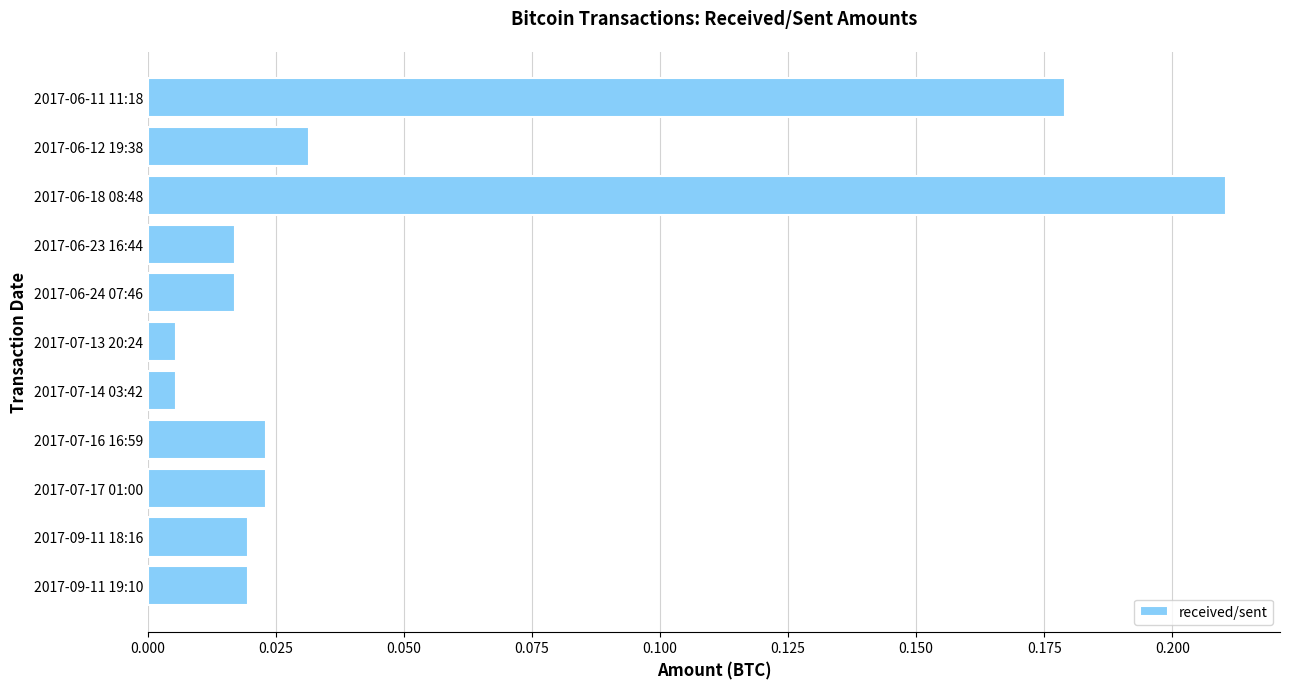

Are the bars horizontal?

Yes